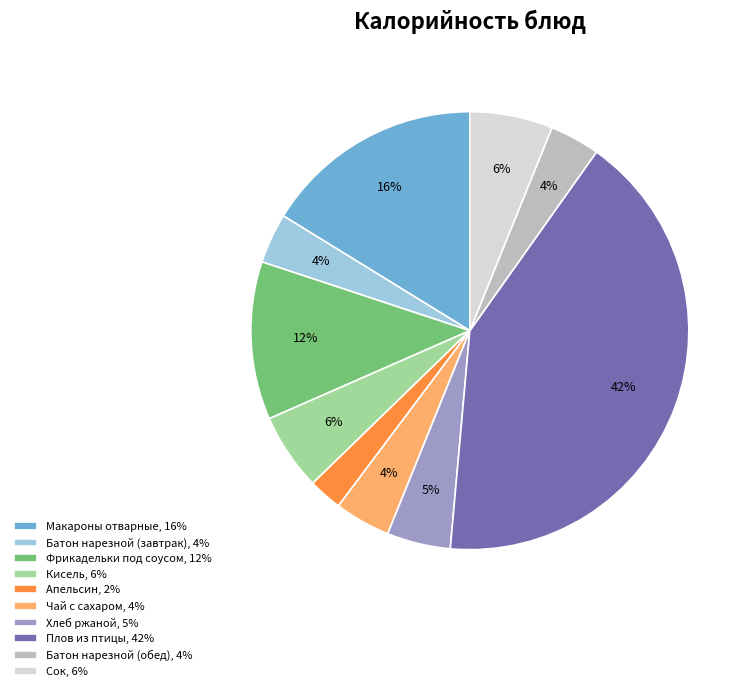

True or false: Кисель, 6% accounts for 1% of the total.

False